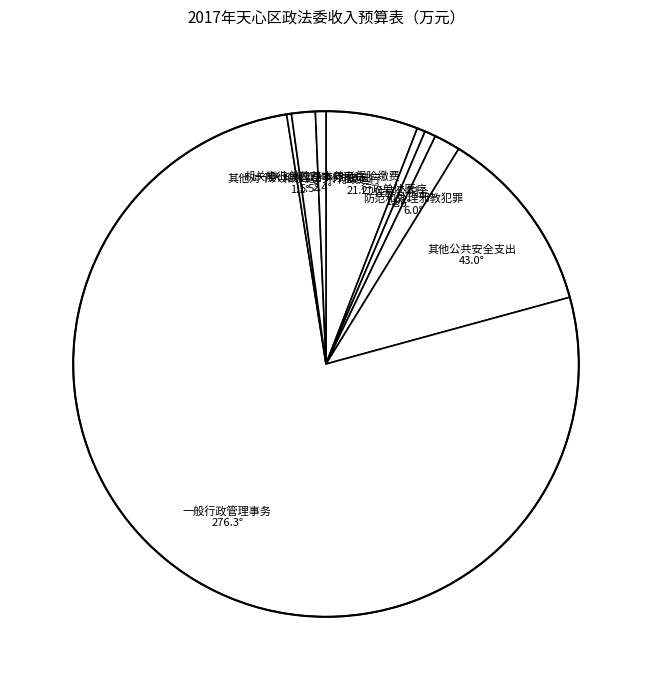

How many slices are in this pie chart?

9